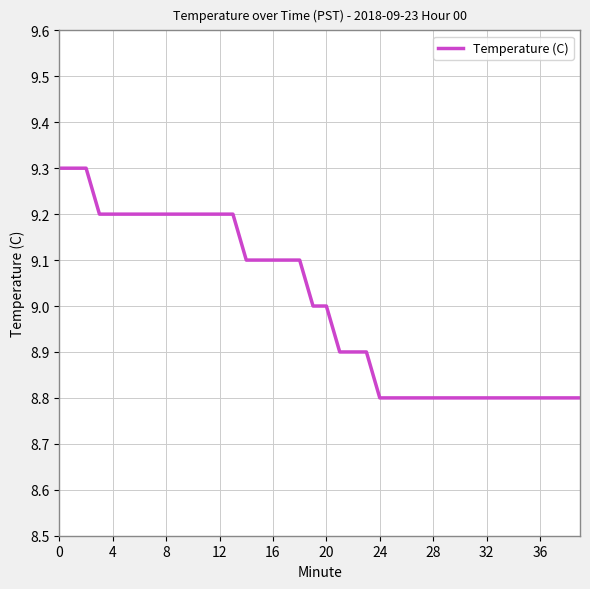

What is the greatest value displayed?

9.3